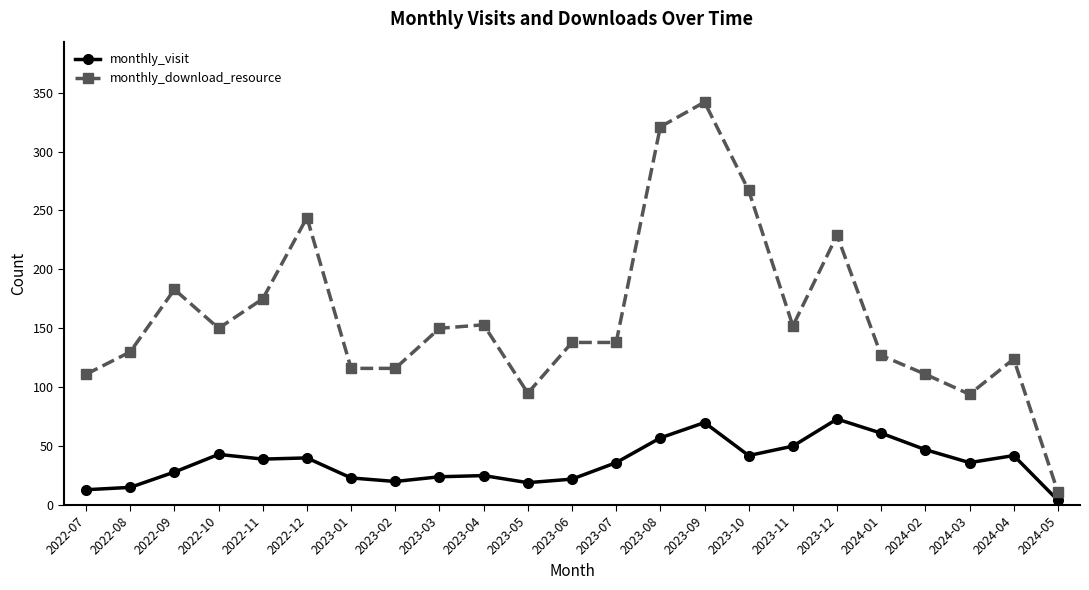

How many values in the monthly_visit series are below 36?

10